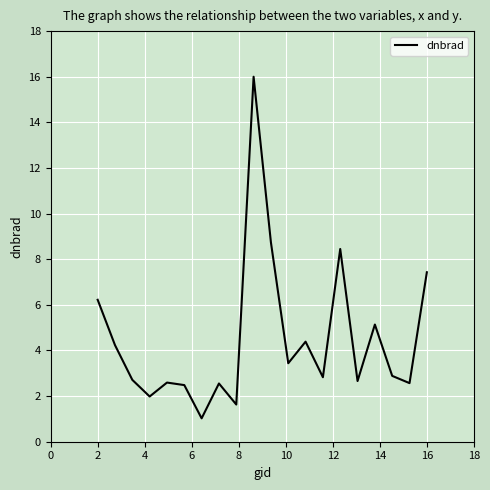

What is the greatest value displayed?

16.0